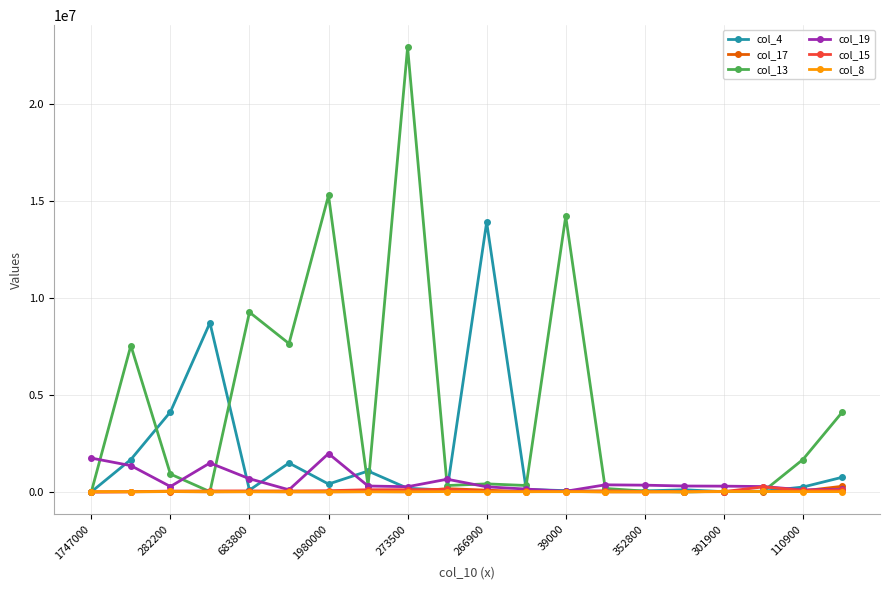

Which series has the largest total across all categories?

col_13